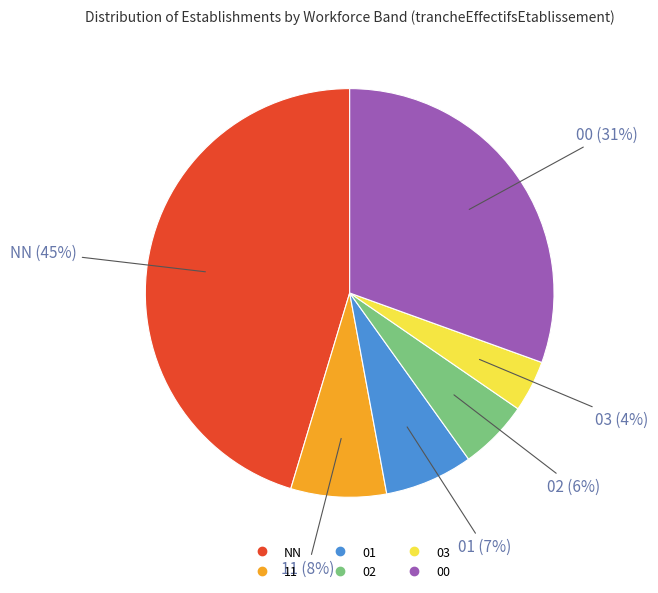

Which category has the smallest portion of the pie?

03